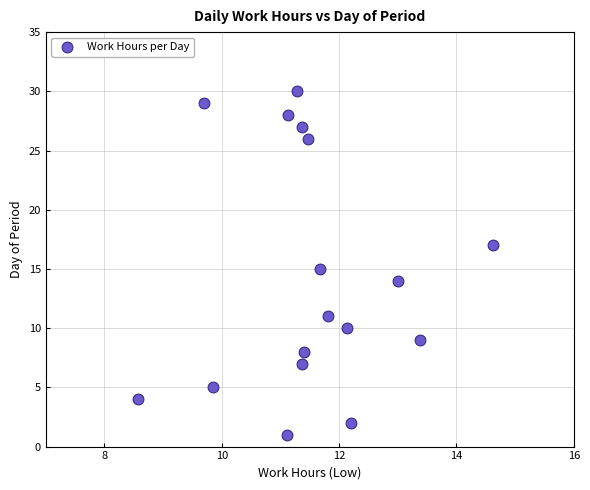

What is the range of Y values (max minus min)?

29